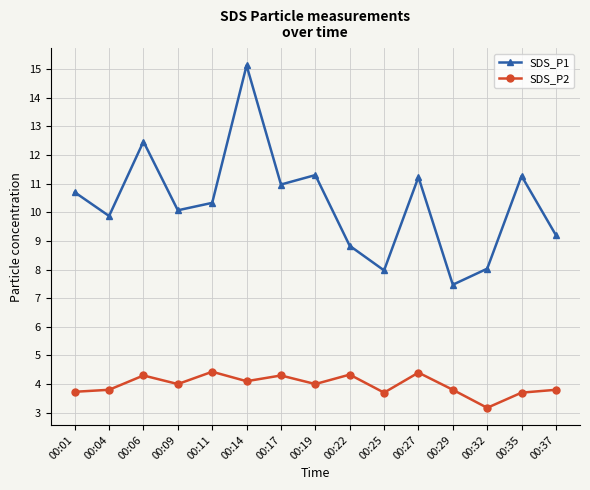

Where is SDS_P1 nearest to the value 11?

00:17